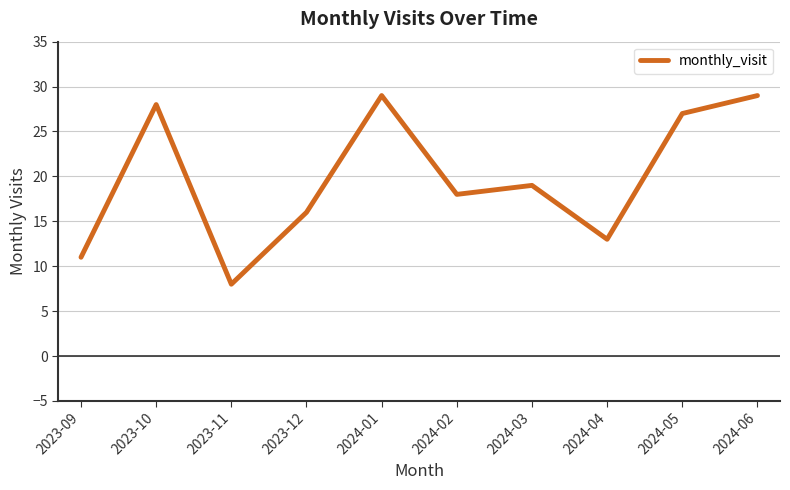

The chart shows a value of 29 at 2024-06. True or false?

True